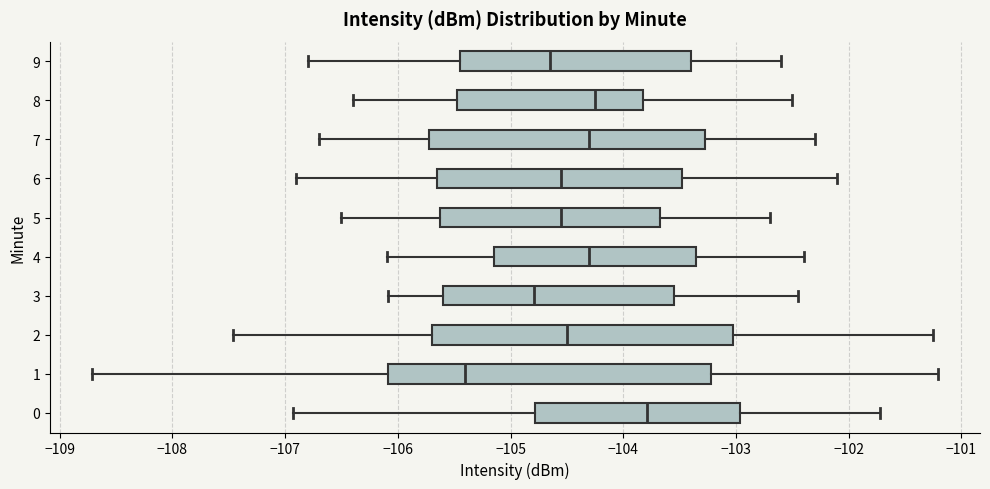

Reading bottom to top, read every box against the x-axis: the position of its median line, the range the box covers, and the ends of its whiskers. The values are not printed on the chart, so give them approximately, as read against the axis.

0: median -103.8, box -104.8 to -103.0, whiskers -106.9 to -101.7
1: median -105.4, box -106.1 to -103.2, whiskers -108.7 to -101.2
2: median -104.5, box -105.7 to -103.0, whiskers -107.5 to -101.2
3: median -104.8, box -105.6 to -103.5, whiskers -106.1 to -102.4
4: median -104.3, box -105.1 to -103.3, whiskers -106.1 to -102.4
5: median -104.5, box -105.6 to -103.7, whiskers -106.5 to -102.7
6: median -104.5, box -105.6 to -103.5, whiskers -106.9 to -102.1
7: median -104.3, box -105.7 to -103.3, whiskers -106.7 to -102.3
8: median -104.2, box -105.5 to -103.8, whiskers -106.4 to -102.5
9: median -104.6, box -105.4 to -103.4, whiskers -106.8 to -102.6